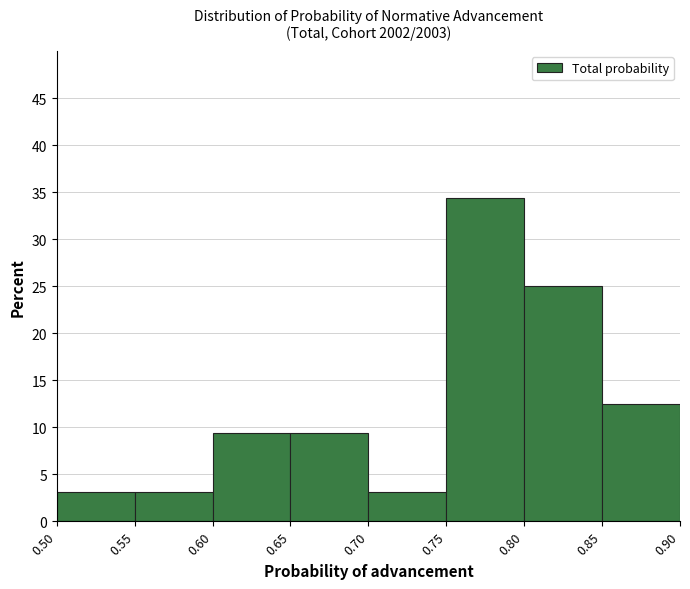

Over which range of the x-axis is the bar tallest?

0.75 to 0.80